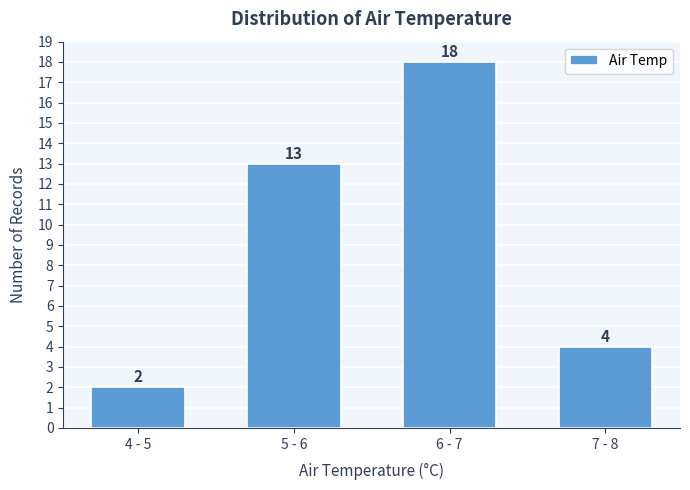

Reading right to left, what are all the values shown in this chart?

4	18	13	2